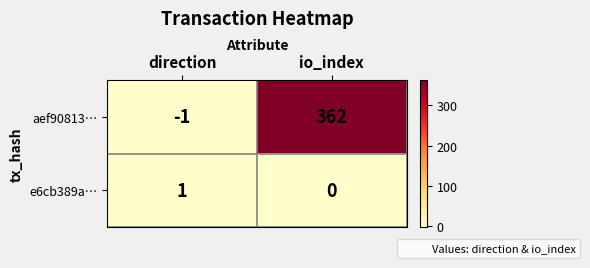

True or false: aef90813… has a value of 362 at io_index.

True